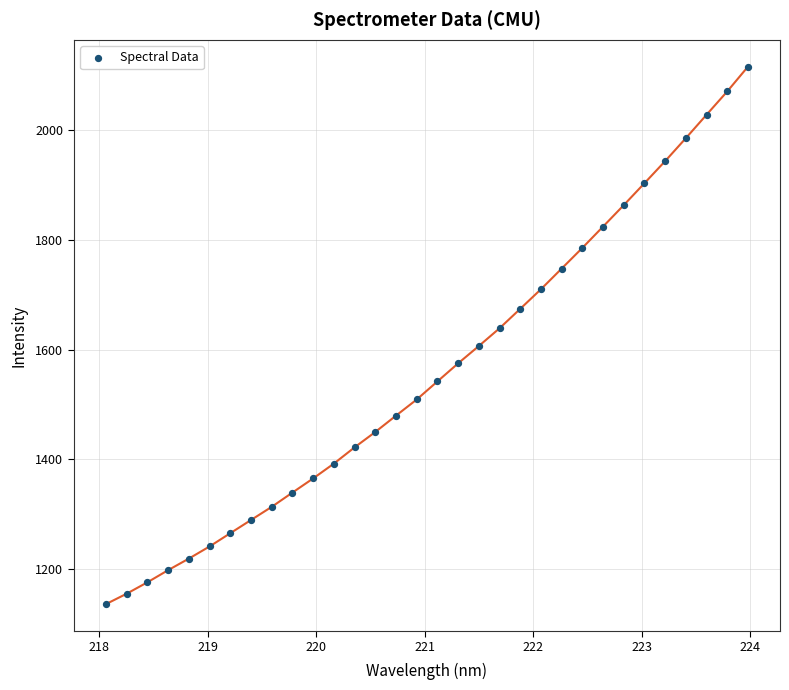

What is the range of Y values (max minus min)?

980.0